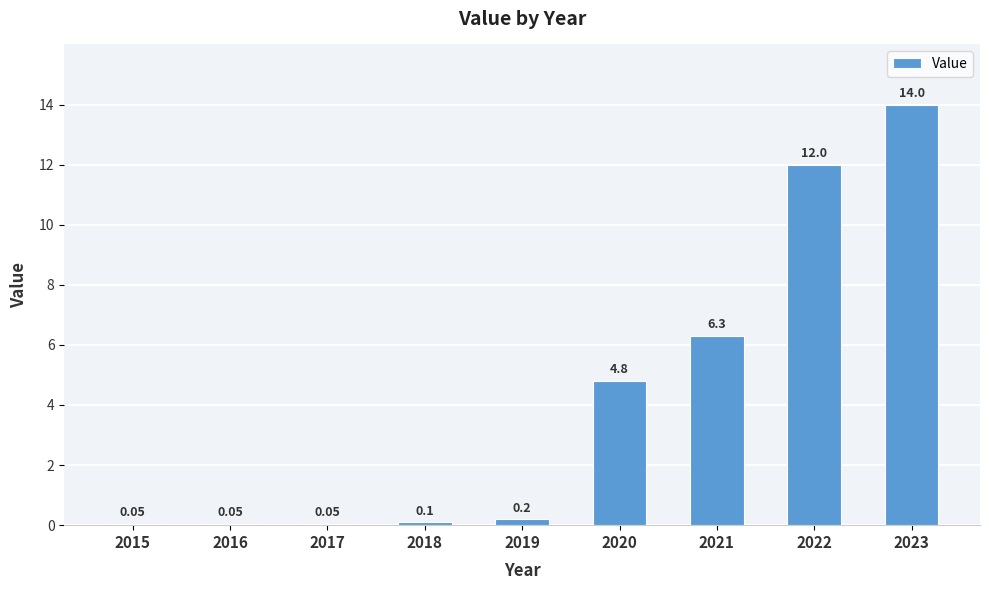

What is the value of the 1st bar from the left?

0.1